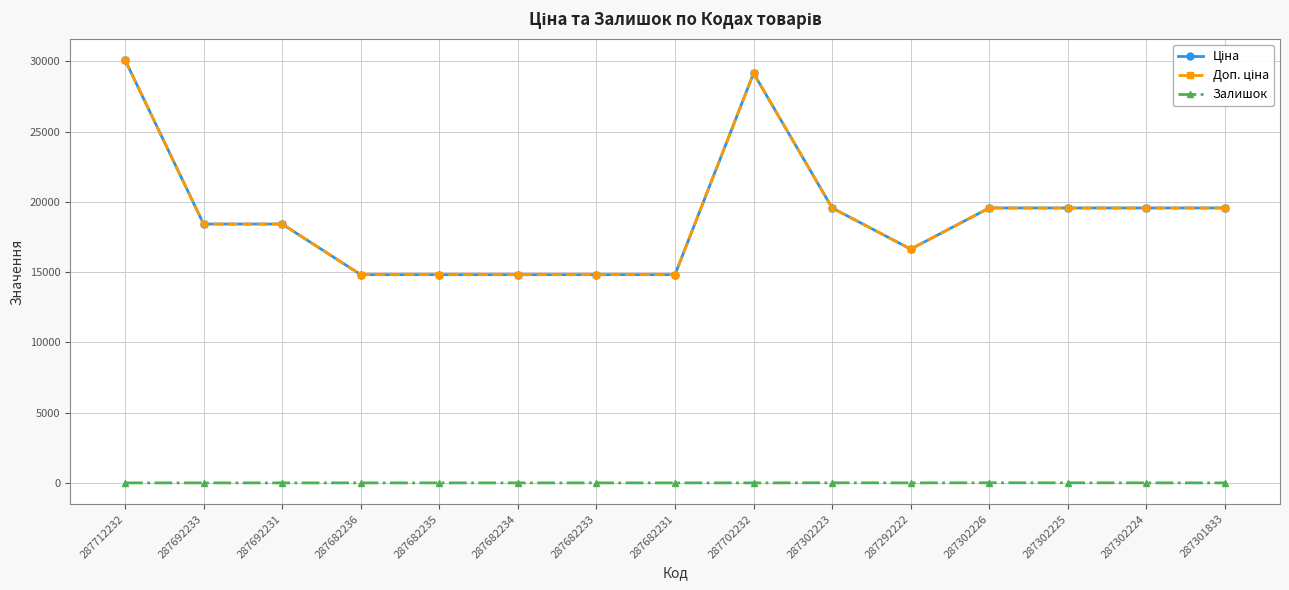

Is it true that Доп. ціна equals 29152.3 at 287702232?

True